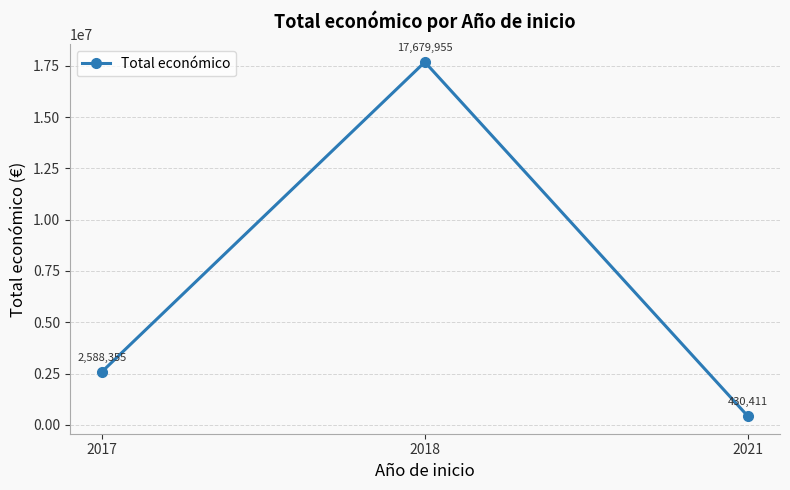

Which has a higher value, 2021 or 2017?

2017